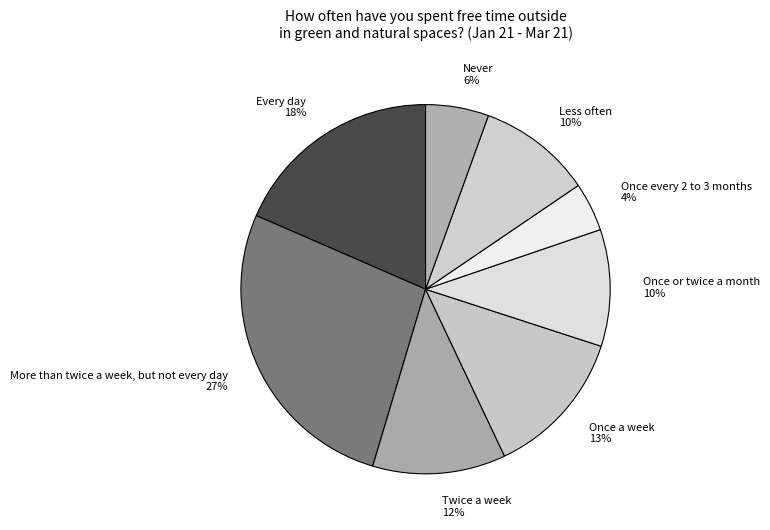

Which category has the biggest portion of the pie?

More than twice a week, but not every day